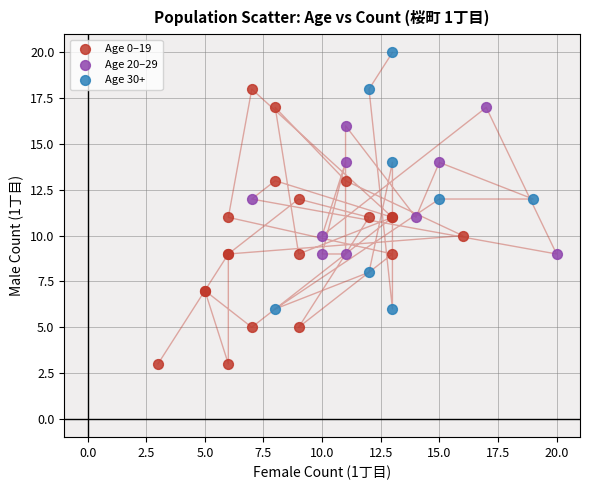

Which series contains the lowest Y value?

Age 0–19